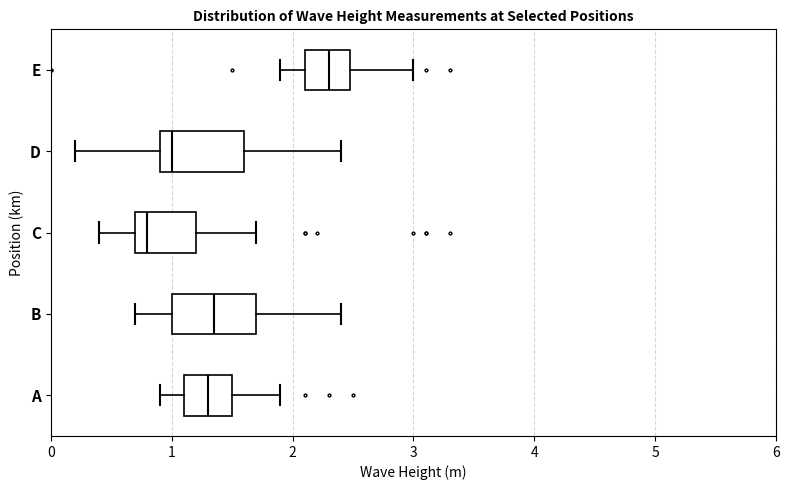

Reading bottom to top, read every box against the x-axis: the position of its median line, the range the box covers, and the ends of its whiskers. The values are not printed on the chart, so give them approximately, as read against the axis.

A: median 1.3, box 1.1 to 1.5, whiskers 0.9 to 1.9
B: median 1.4, box 1.0 to 1.7, whiskers 0.7 to 2.4
C: median 0.8, box 0.7 to 1.2, whiskers 0.4 to 1.7
D: median 1.0, box 0.9 to 1.6, whiskers 0.2 to 2.4
E: median 2.3, box 2.1 to 2.5, whiskers 1.9 to 3.0